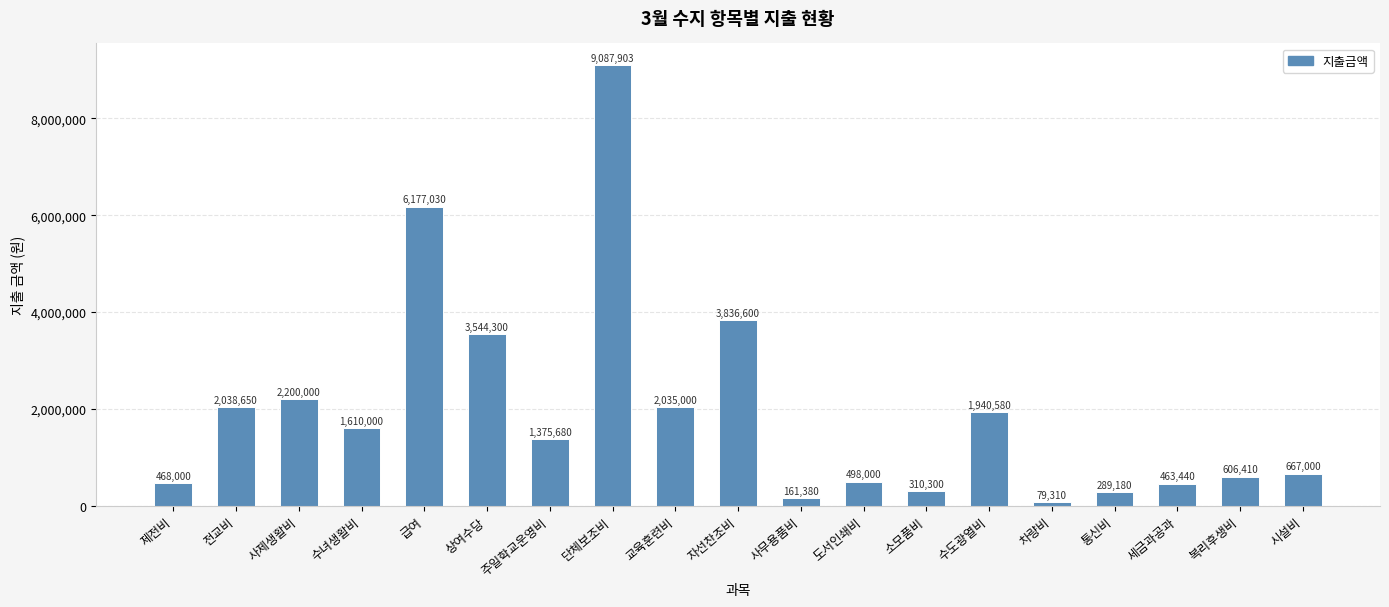

Rank the categories by value from highest to lowest.

단체보조비, 급여, 자선찬조비, 상여수당, 사제생활비, 전교비, 교육훈련비, 수도광열비, 수녀생활비, 주일학교운영비, 시설비, 복리후생비, 도서인쇄비, 제전비, 세금과공과, 소모품비, 통신비, 사무용품비, 차량비